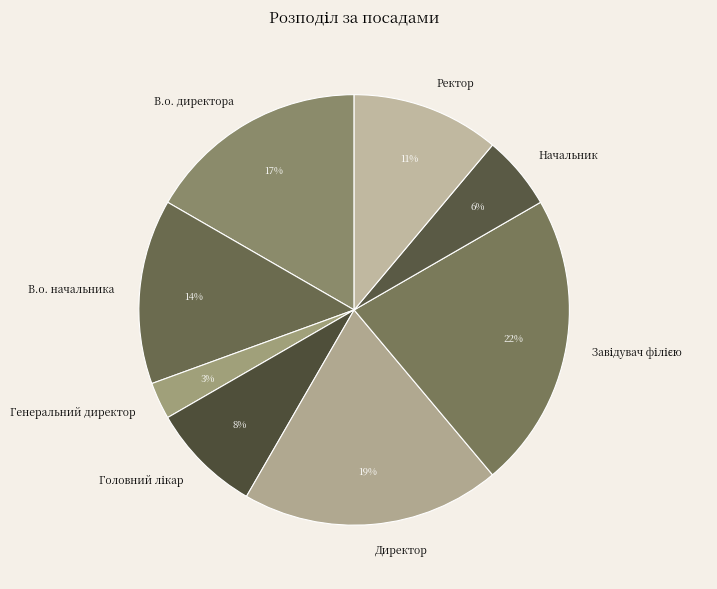

Does Генеральний директор account for over 50% of the chart?

No